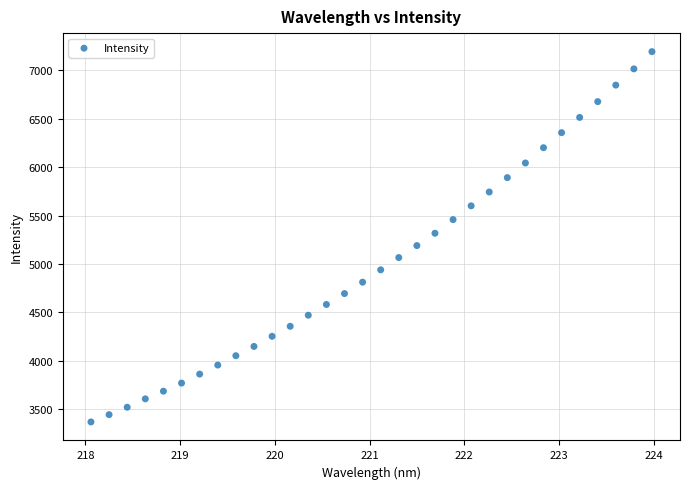

What is the range of Y values (max minus min)?

3823.4